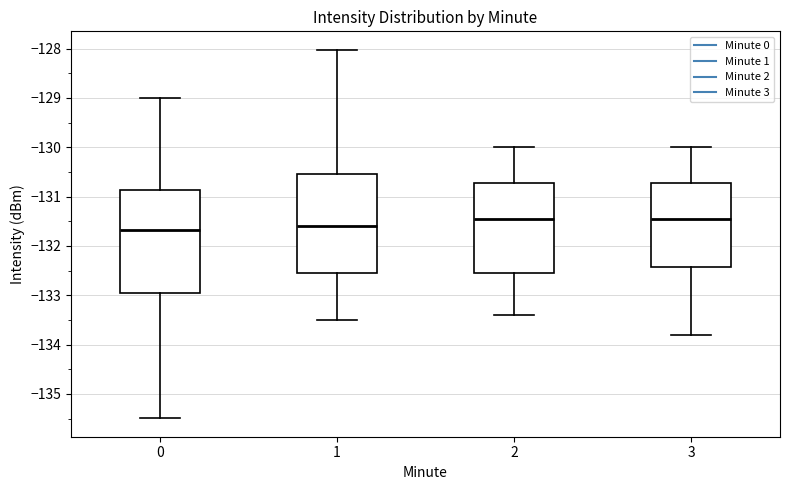

Reading left to right, transcribe this box plot: for each box, give where its median line is, the range the box spans, and where its two whiskers end, as read against the y-axis. The values are not printed on the chart, so give them approximately, as read against the axis.

0: median -131.7, box -133.0 to -130.9, whiskers -135.5 to -129.0
1: median -131.6, box -132.5 to -130.5, whiskers -133.5 to -128.0
2: median -131.4, box -132.5 to -130.7, whiskers -133.4 to -130.0
3: median -131.4, box -132.4 to -130.7, whiskers -133.8 to -130.0